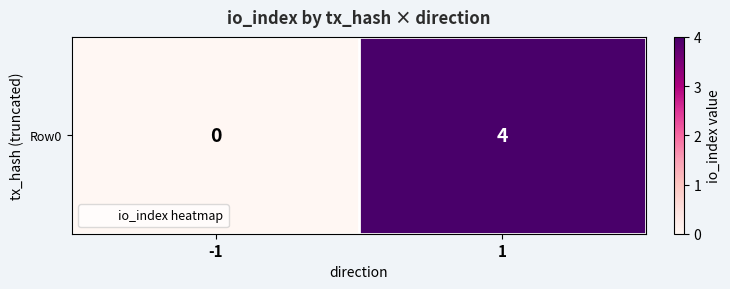

How many values are above zero?

1